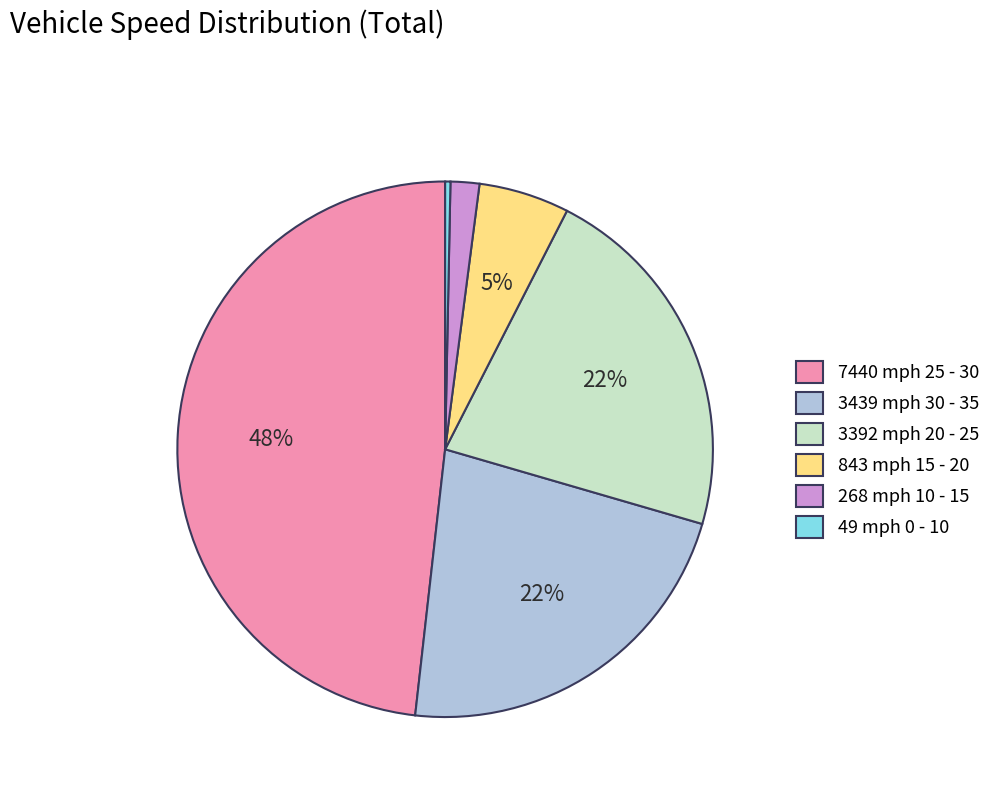

What is the largest slice in the pie chart?

7440 mph 25 - 30